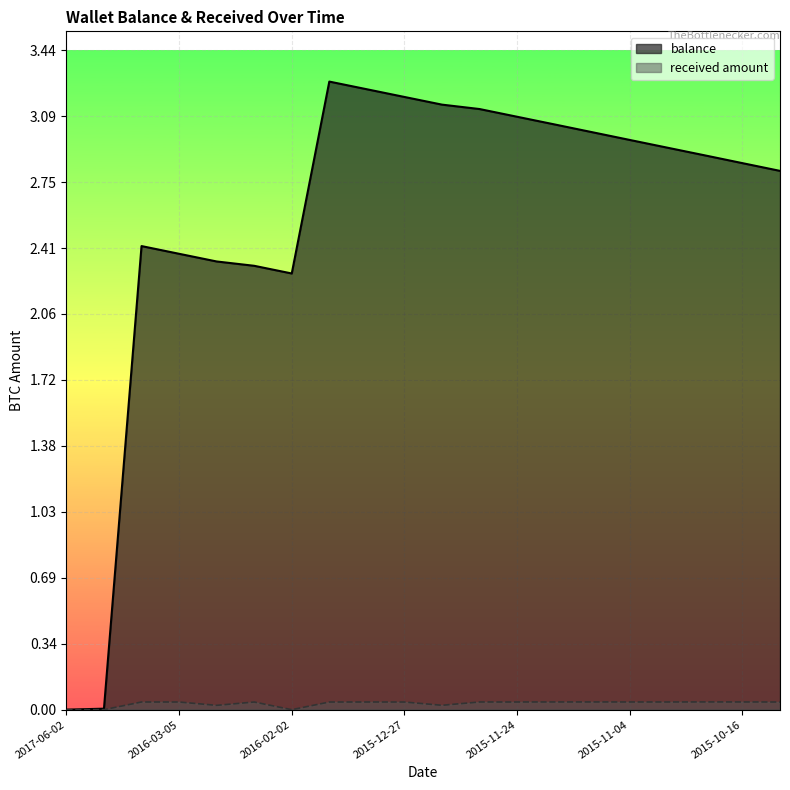

At which category does balance reach its first local valley?

2016-02-02